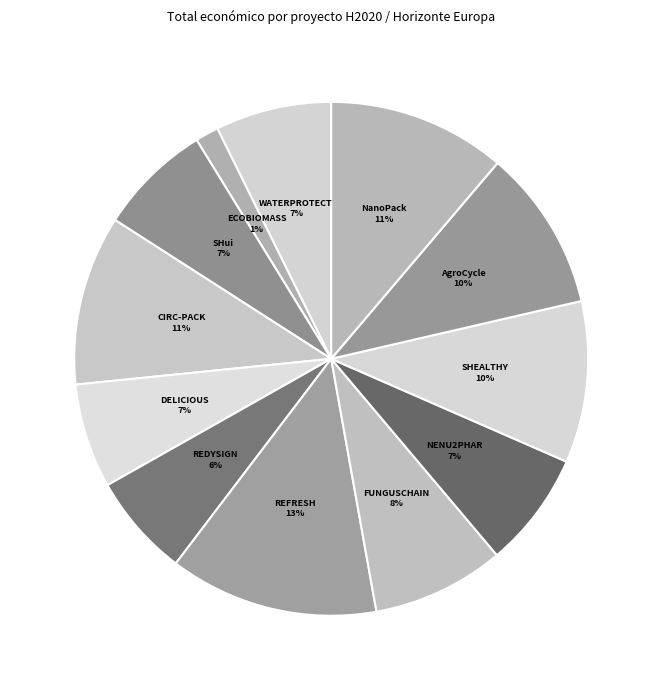

To the nearest percent, what is the difference between the largest and smallest slice percentages?

12%